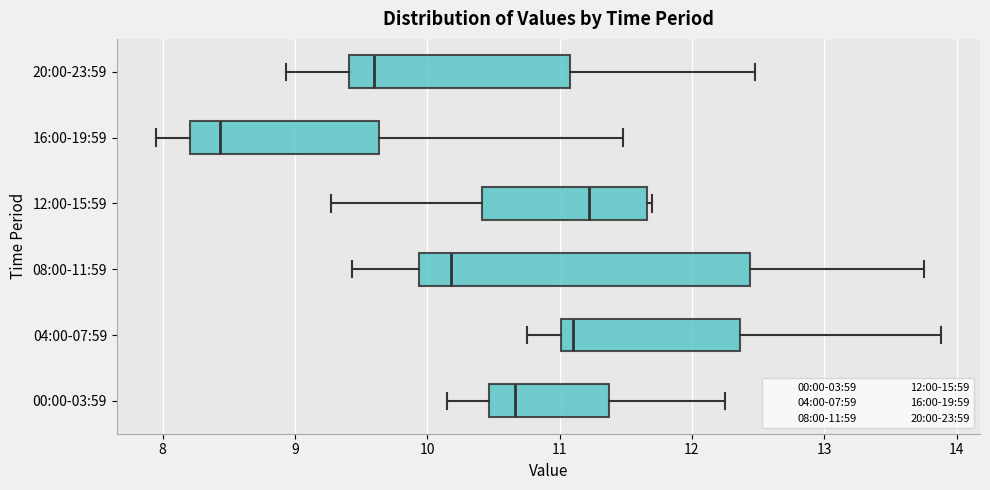

Reading bottom to top, transcribe this box plot: for each box, give where its median line is, the range the box spans, and where its two whiskers end, as read against the x-axis. The values are not printed on the chart, so give them approximately, as read against the axis.

00:00-03:59: median 10.7, box 10.5 to 11.4, whiskers 10.2 to 12.3
04:00-07:59: median 11.1, box 11.0 to 12.4, whiskers 10.8 to 13.9
08:00-11:59: median 10.2, box 9.9 to 12.4, whiskers 9.4 to 13.8
12:00-15:59: median 11.2, box 10.4 to 11.7, whiskers 9.3 to 11.7 (just right of the box's right edge)
16:00-19:59: median 8.4, box 8.2 to 9.6, whiskers 8.0 to 11.5
20:00-23:59: median 9.6, box 9.4 to 11.1, whiskers 8.9 to 12.5